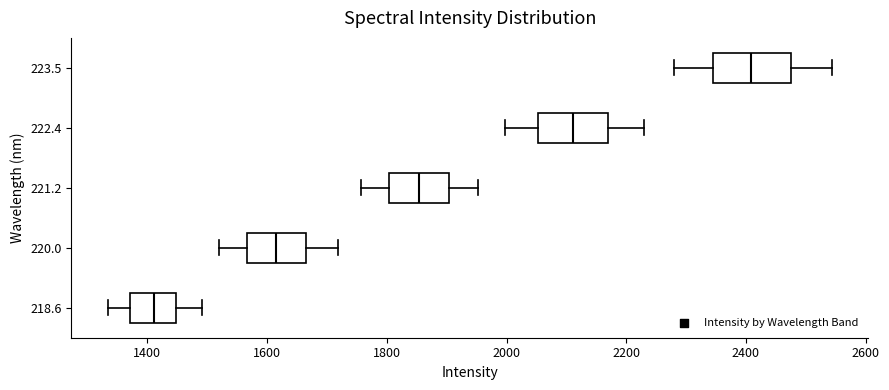

Where is the right edge of the box at y = 222.4 on the x-axis? The values are not printed on the chart, so give them approximately, as read against the axis.

2180